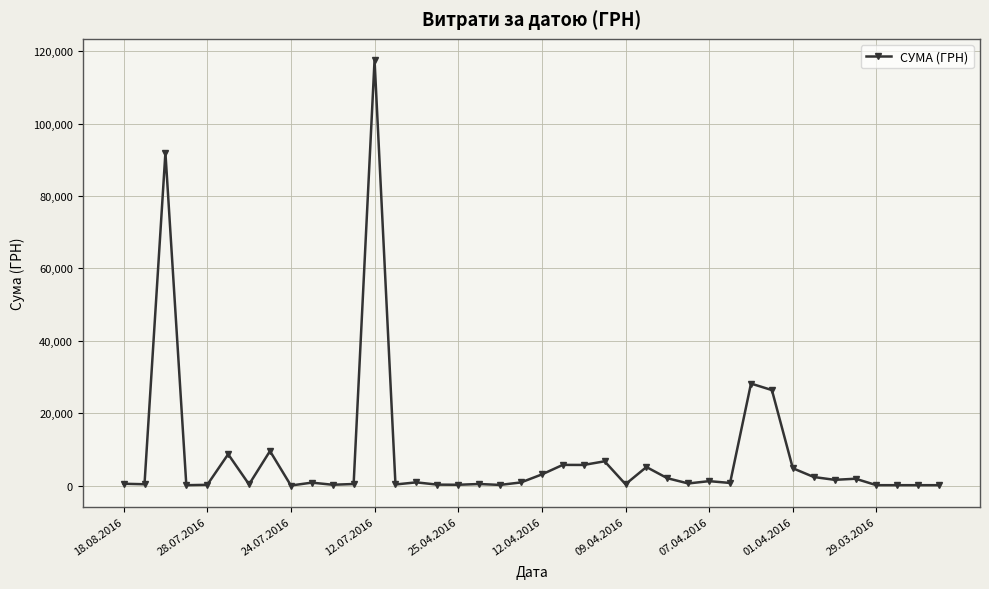

What is the greatest value displayed?

117568.8